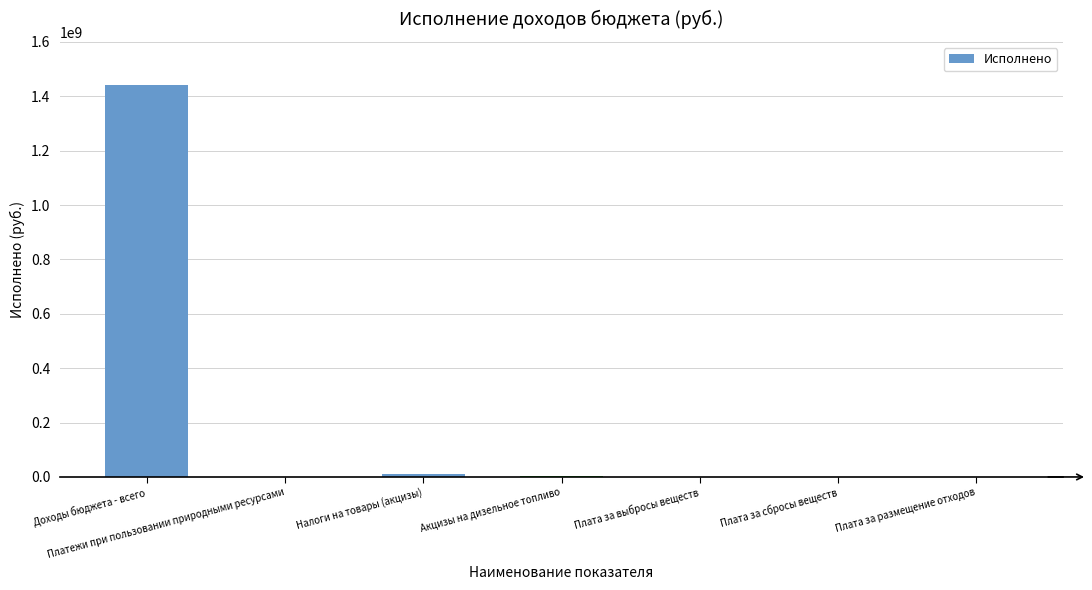

Where is the data nearest to the value 721230667?

Налоги на товары (акцизы)